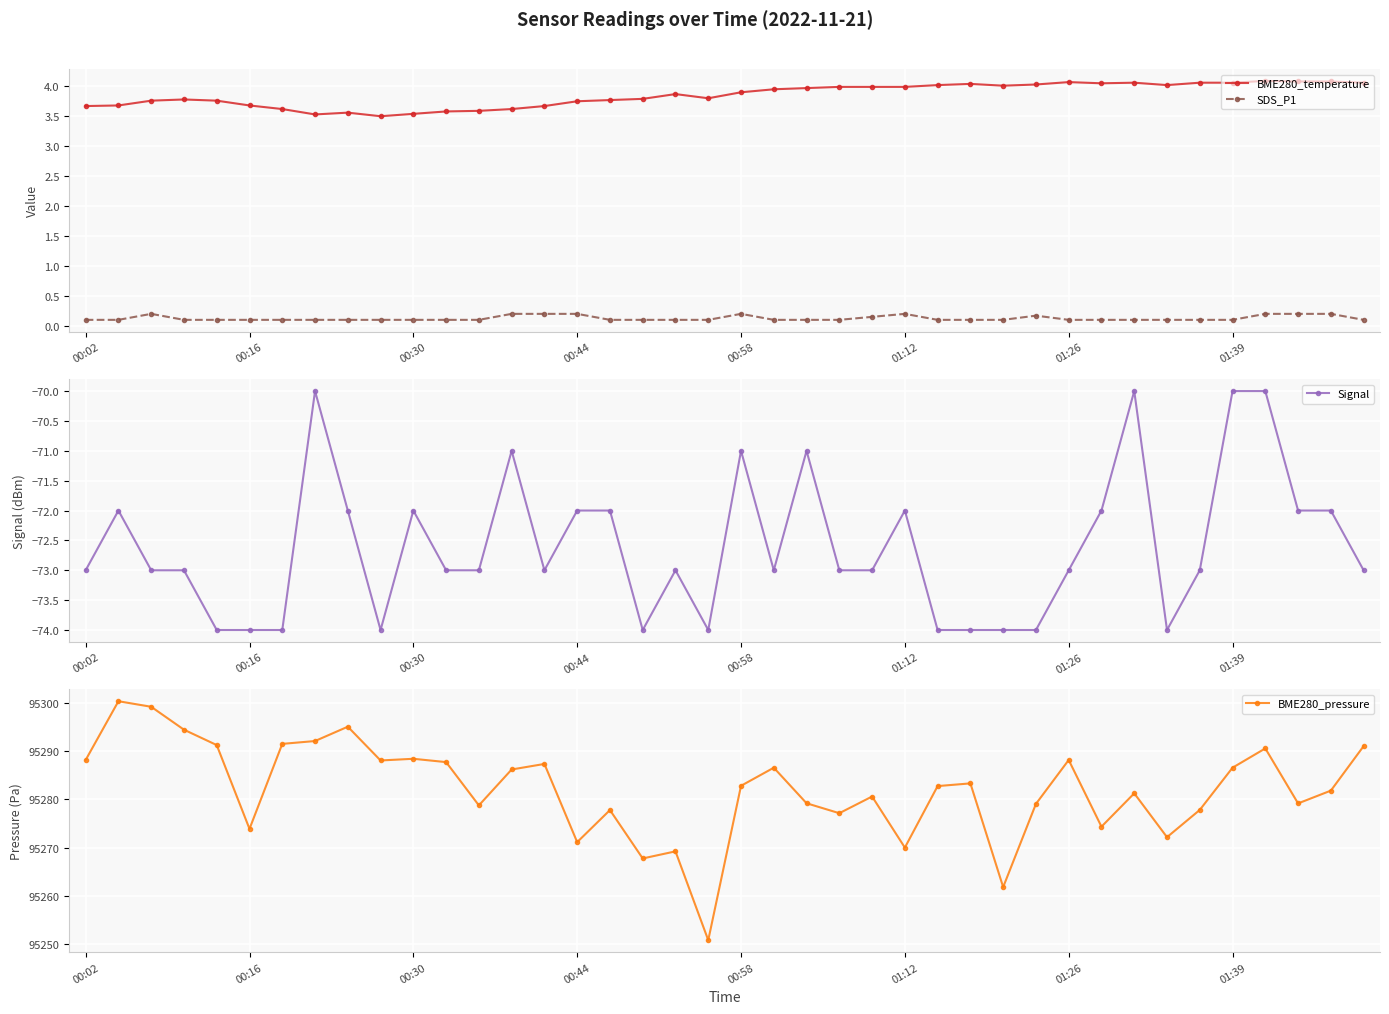

Is it true that BME280_pressure equals 31861.3 at 00:30?

False